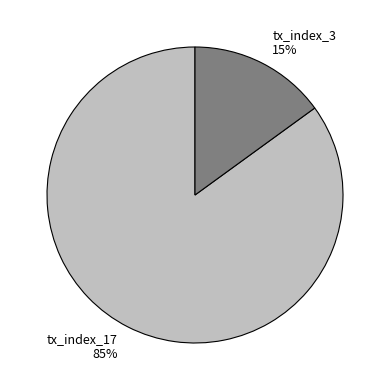

Which category accounts for the majority?

tx_index_17